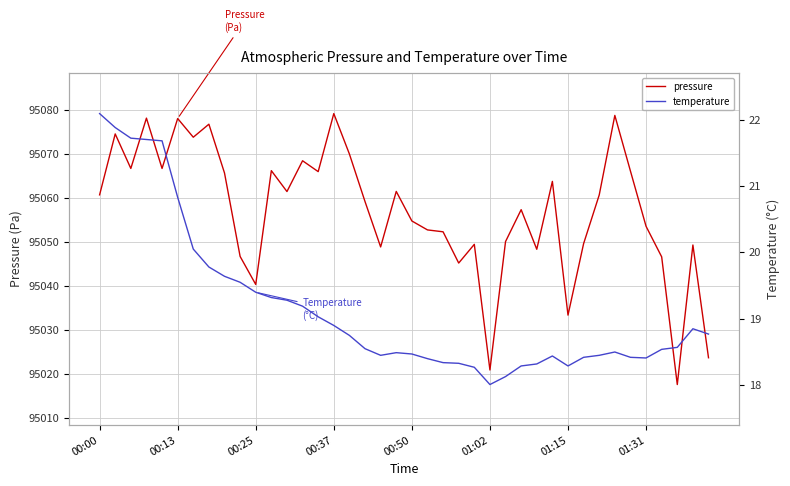

What is the minimum value for pressure?

95017.7